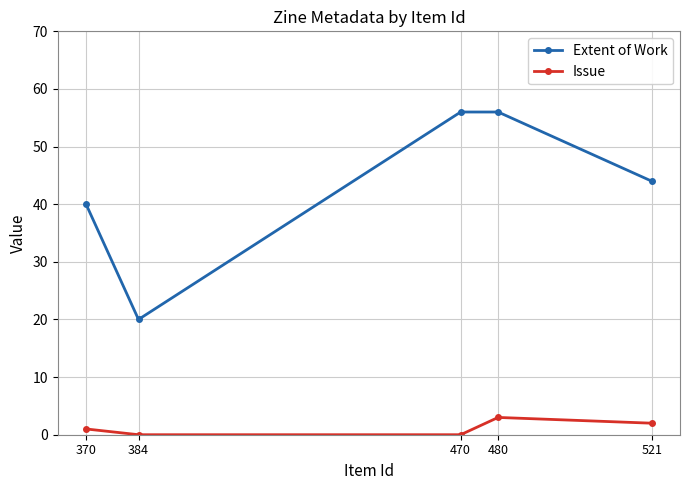

True or false: Issue and Extent of Work intersect in this chart.

False